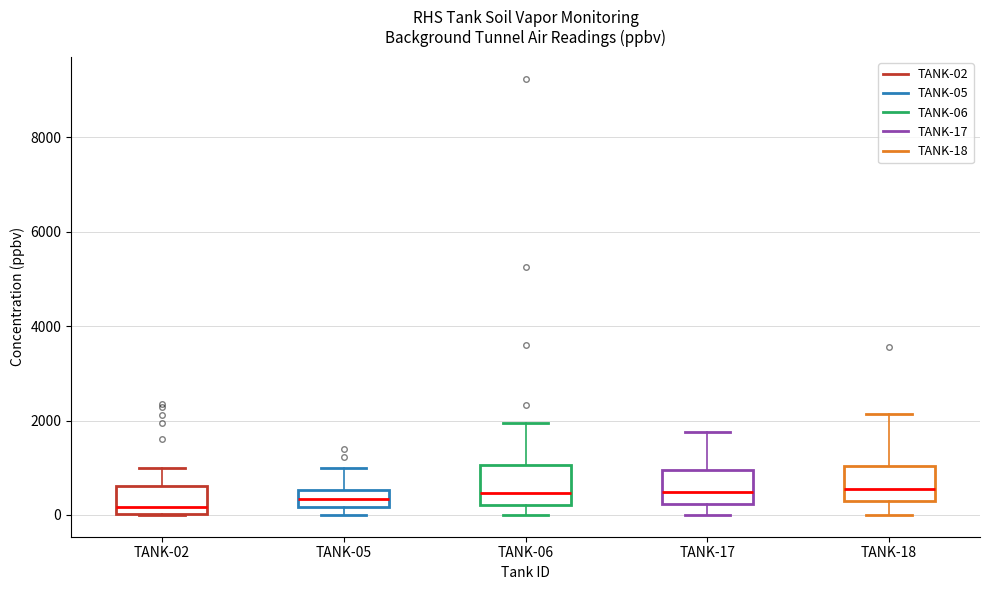

Reading left to right, read every box against the y-axis: the position of its median line, the range the box covers, and the ends of its whiskers. The values are not printed on the chart, so give them approximately, as read against the axis.

TANK-02: median 200, box 0 to 600, whiskers 0 to 1000
TANK-05: median 400, box 200 to 600, whiskers 0 to 1000
TANK-06: median 400, box 200 to 1000, whiskers 0 to 2000
TANK-17: median 400, box 200 to 1000, whiskers 0 to 1800
TANK-18: median 600, box 200 to 1000, whiskers 0 to 2200